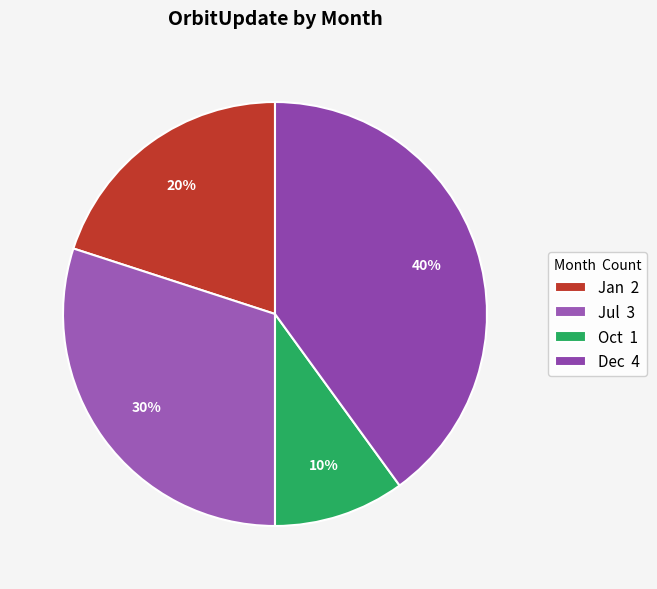

Count the number of slices in the pie.

4